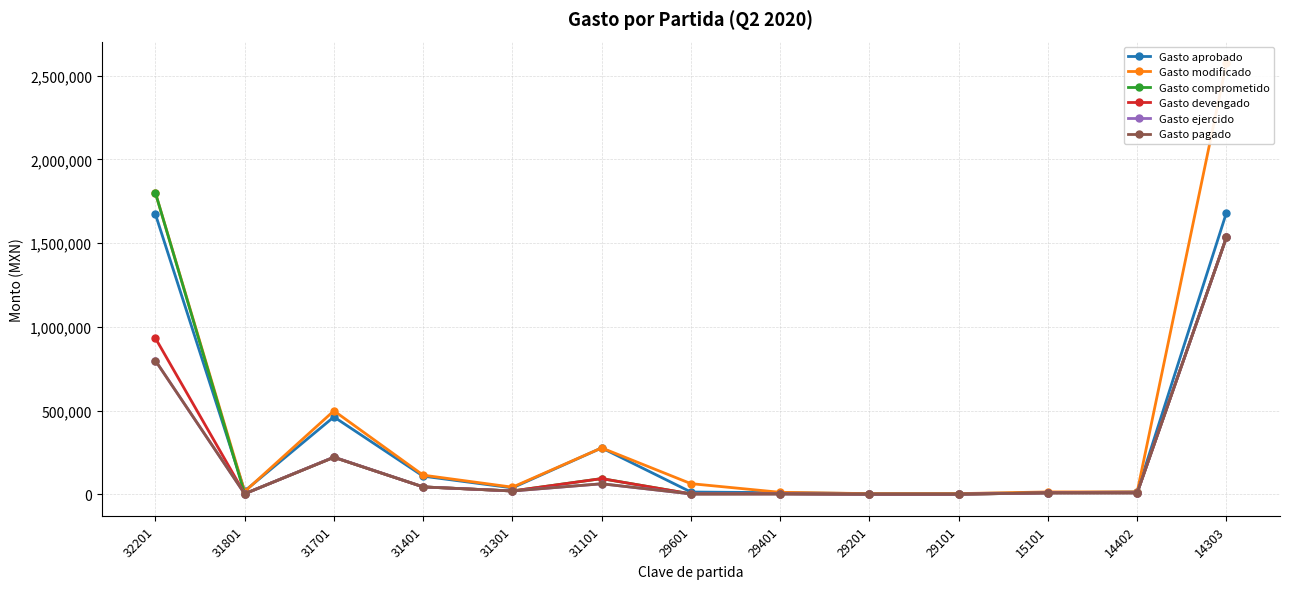

Is it true that Gasto pagado equals 2262.0 at 29401?

True